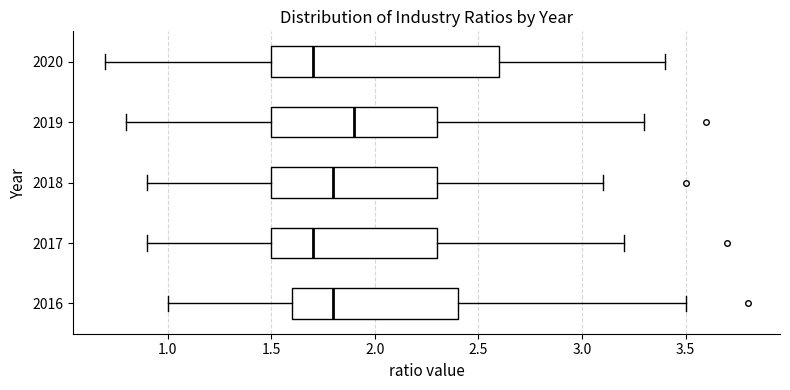

Reading bottom to top, read every box against the x-axis: the position of its median line, the range the box covers, and the ends of its whiskers. The values are not printed on the chart, so give them approximately, as read against the axis.

2016: median 1.8, box 1.6 to 2.4, whiskers 1.0 to 3.5
2017: median 1.7, box 1.5 to 2.3, whiskers 0.9 to 3.2
2018: median 1.8, box 1.5 to 2.3, whiskers 0.9 to 3.1
2019: median 1.9, box 1.5 to 2.3, whiskers 0.8 to 3.3
2020: median 1.7, box 1.5 to 2.6, whiskers 0.7 to 3.4